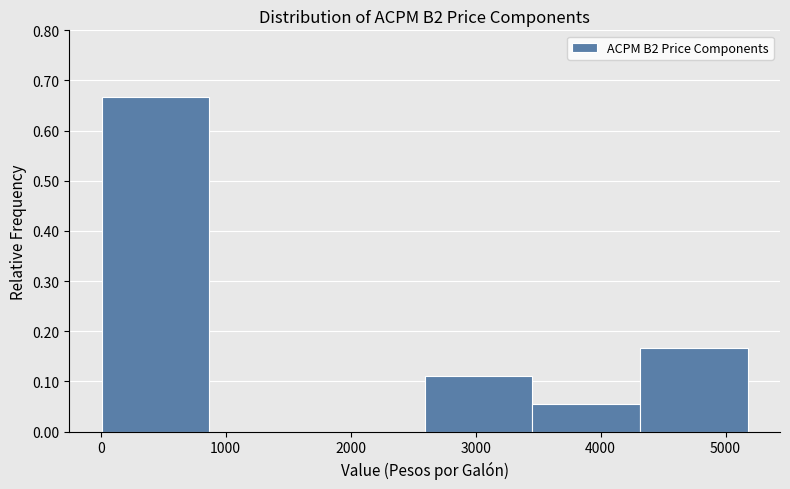

What is the height of the bar covering 0 to 900 on the x-axis? Neither the bar edges nor the heights are printed on the chart, so give them approximately, as read against the axes.

0.67